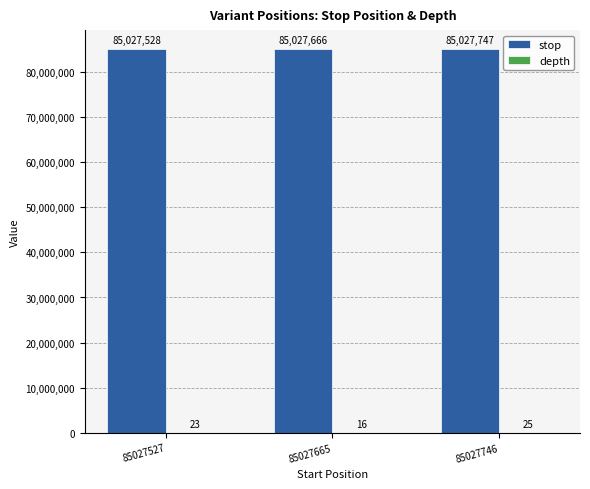

How many series are shown in this chart?

2